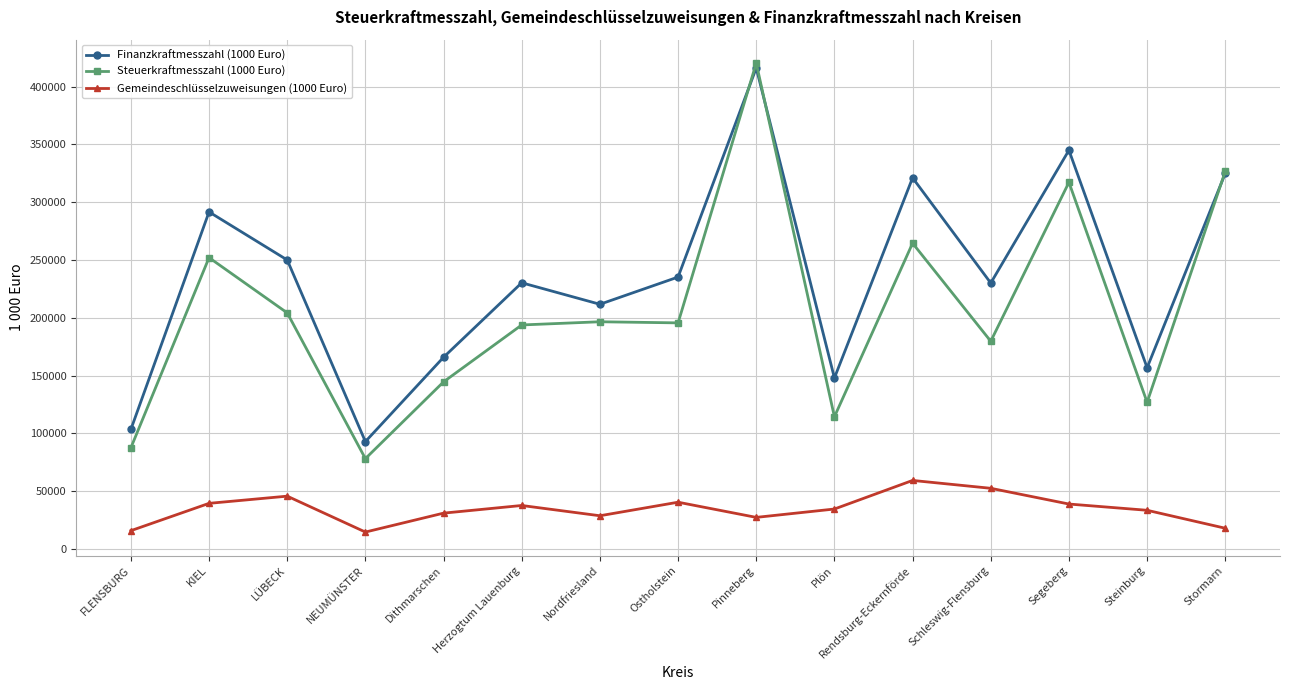

In Finanzkraftmesszahl (1000 Euro), how many points are higher than both neighbors (excluding endpoints)?

5